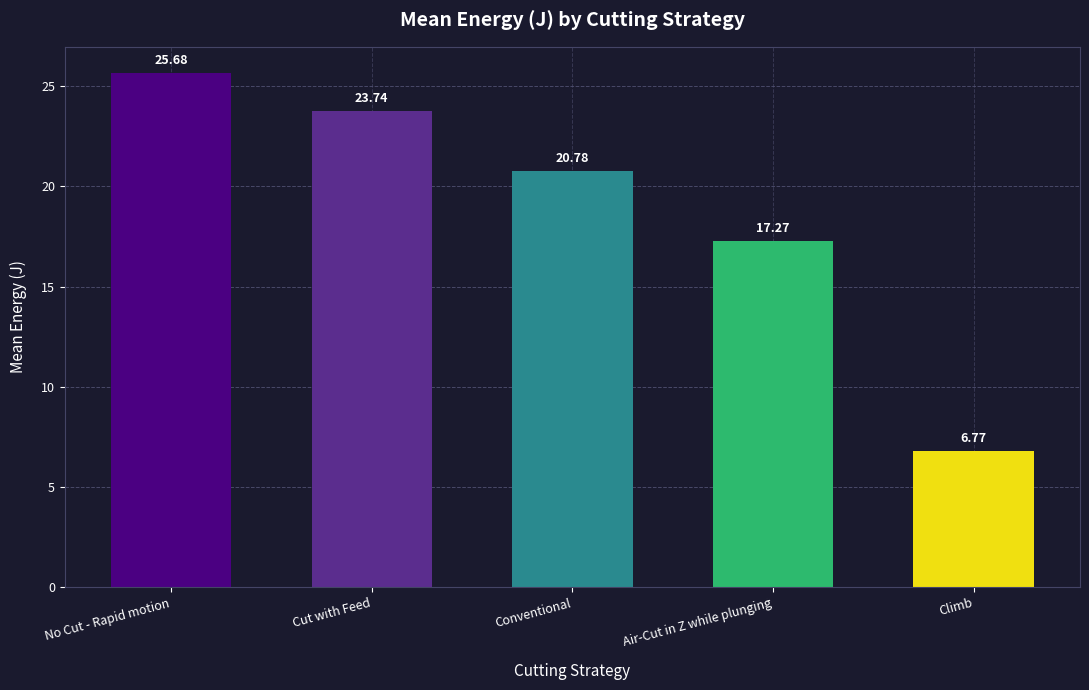

Are the bars grouped side by side (vs. stacked)?

No